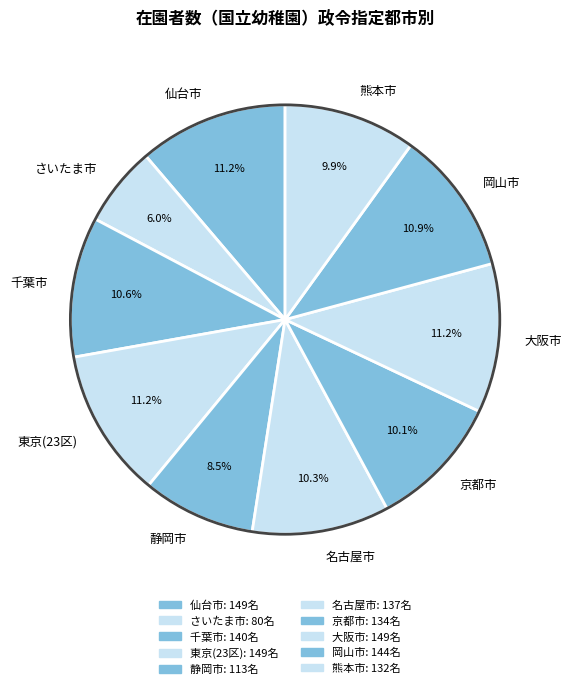

To the nearest percent, what is the difference between the largest and smallest slice percentages?

5%